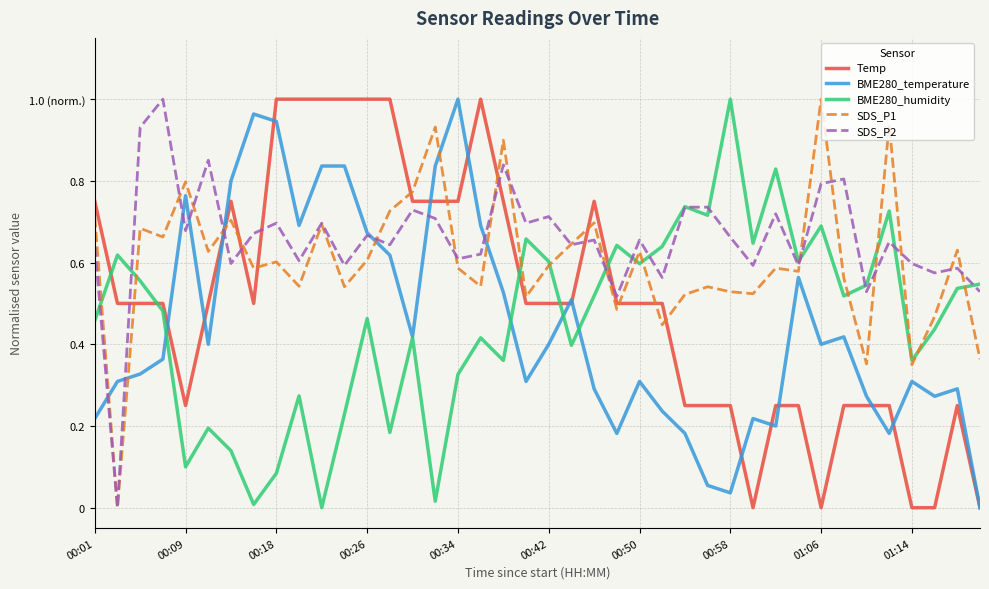

How many times do BME280_temperature and SDS_P1 cross each other?

6